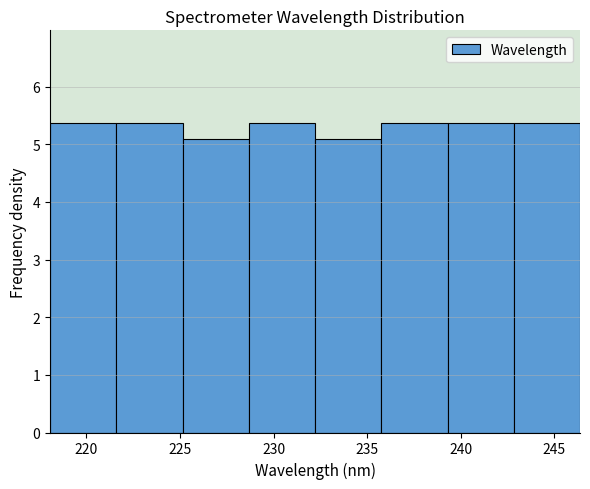

How tall is the bar that spans 239.5 to 243.0 on the x-axis? Neither the bar edges nor the heights are printed on the chart, so give them approximately, as read against the axes.

5.4